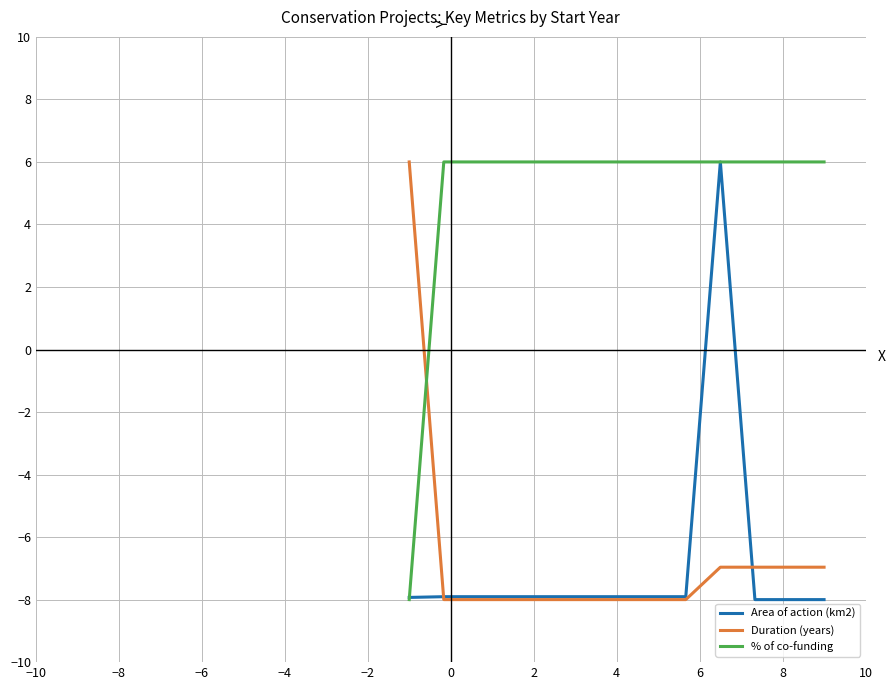

True or false: % of co-funding and Duration (years) intersect in this chart.

True